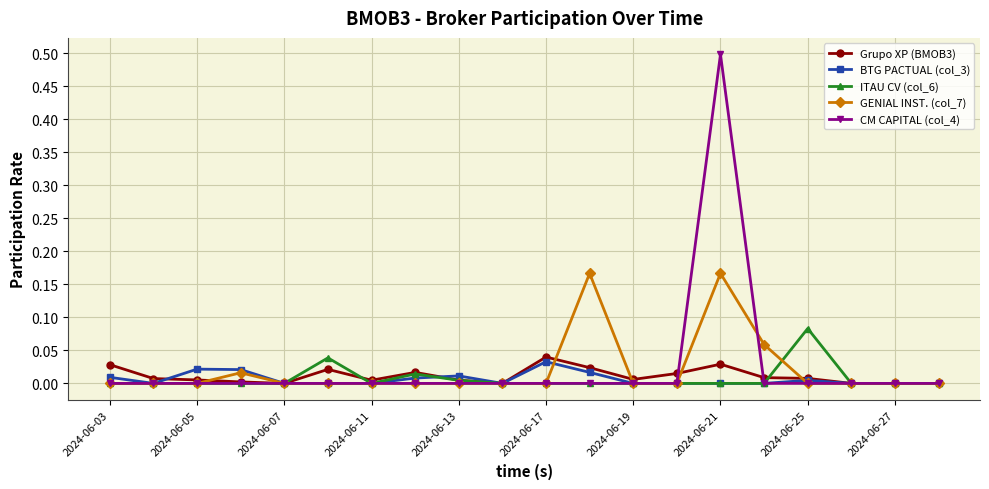

True or false: GENIAL INST. (col_7) has more than 1 interior local peaks.

True